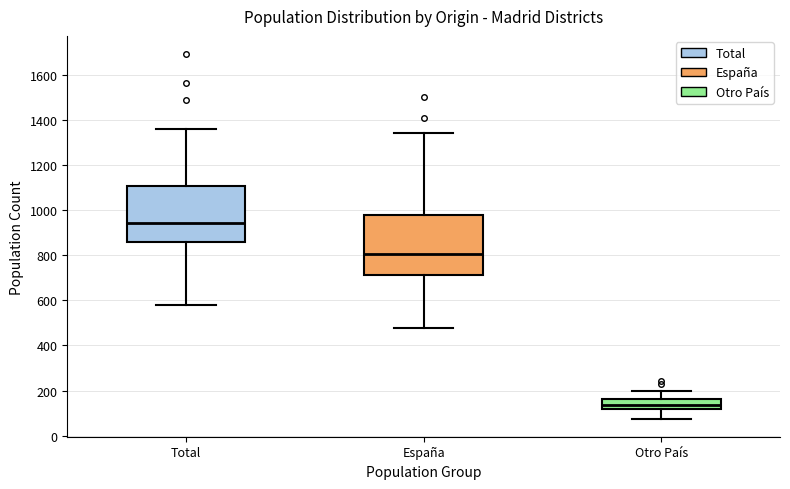

Reading left to right, read every box against the y-axis: the position of its median line, the range the box covers, and the ends of its whiskers. The values are not printed on the chart, so give them approximately, as read against the axis.

Total: median 940, box 860 to 1100, whiskers 580 to 1360
España: median 800, box 720 to 980, whiskers 480 to 1340
Otro País: median 140, box 120 to 160, whiskers 80 to 200